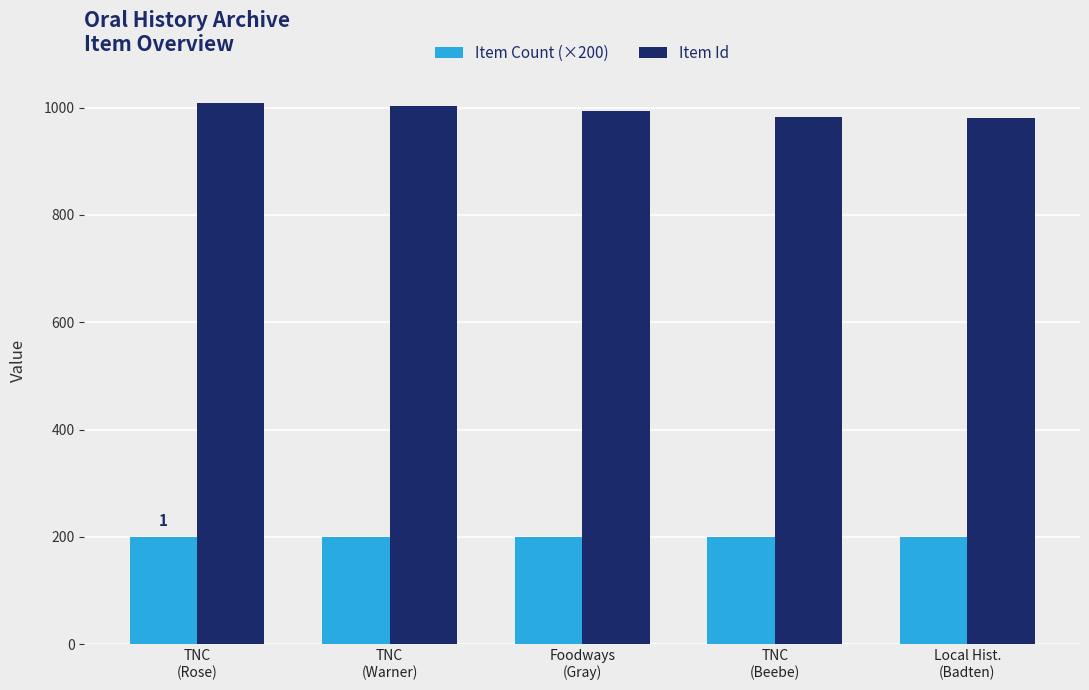

Which series has the widest spread of values?

Item Id